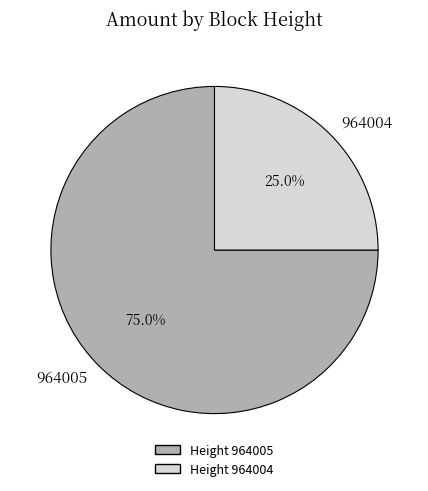

Combined, do 964005 and 964004 account for over 50%?

Yes